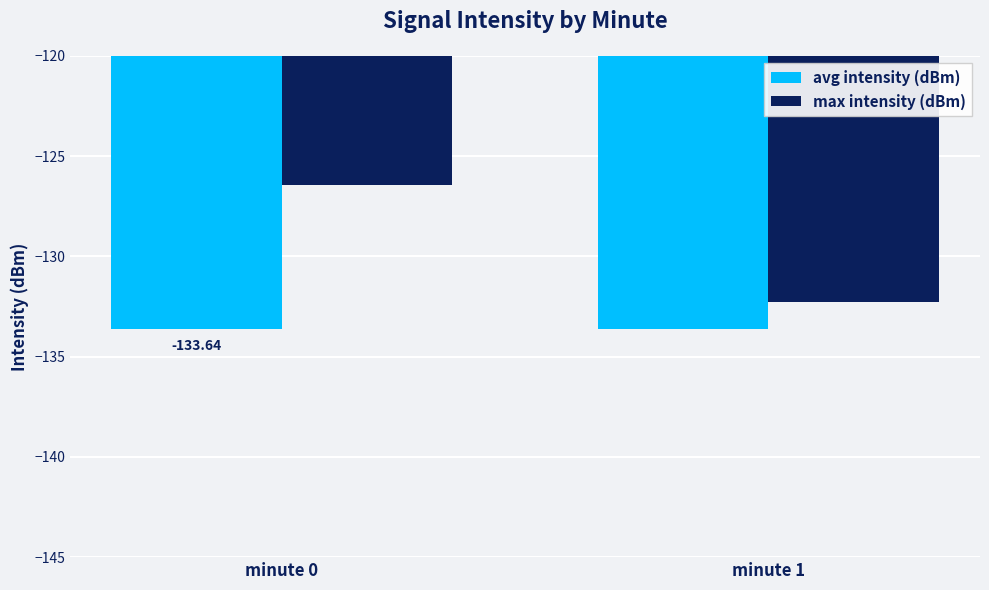

List the series in order of their overall mean, lowest first.

avg intensity (dBm), max intensity (dBm)